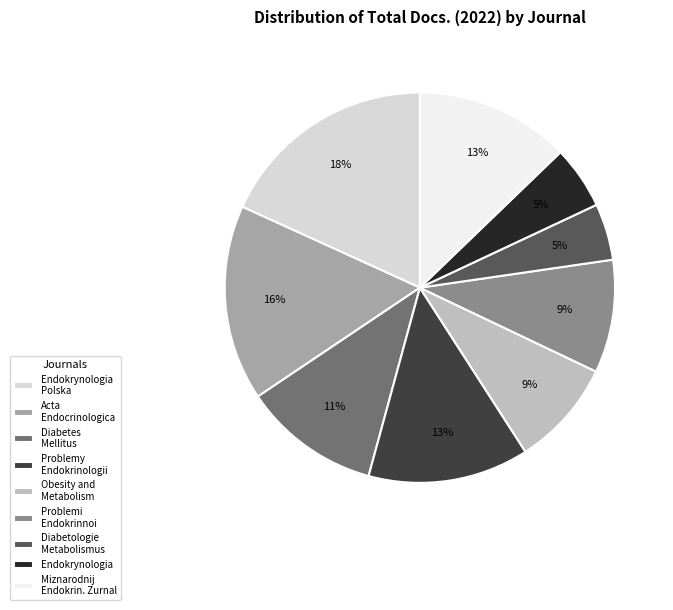

Which category has the biggest portion of the pie?

Endokrynologia Polska